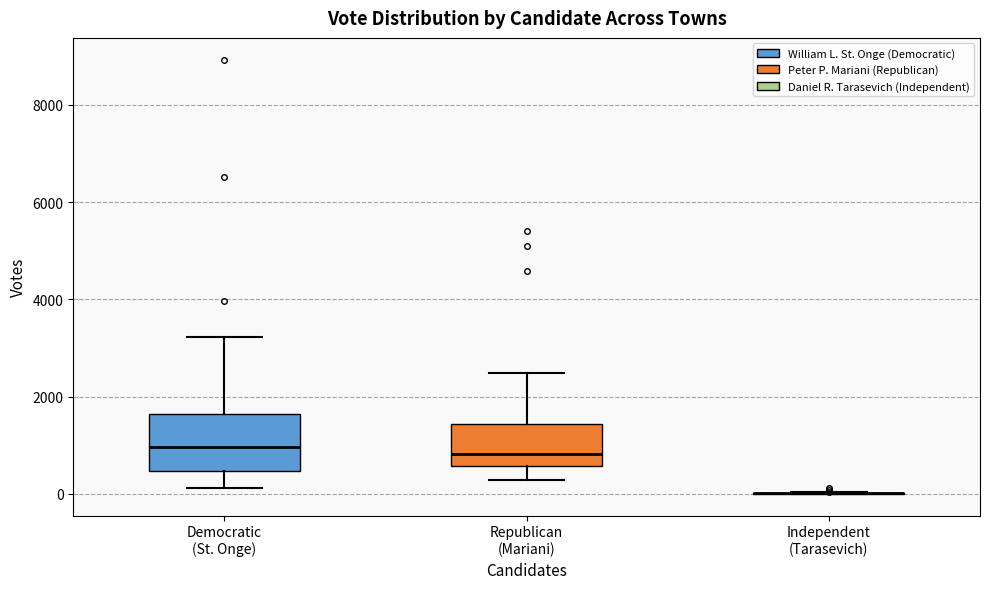

Reading left to right, read every box against the y-axis: the position of its median line, the range the box covers, and the ends of its whiskers. The values are not printed on the chart, so give them approximately, as read against the axis.

Democratic (St. Onge): median 1000, box 400 to 1600, whiskers 200 to 3200
Republican (Mariani): median 800, box 600 to 1400, whiskers 200 to 2400
Independent (Tarasevich): box collapsed to a line at 0, whiskers 0 to 0